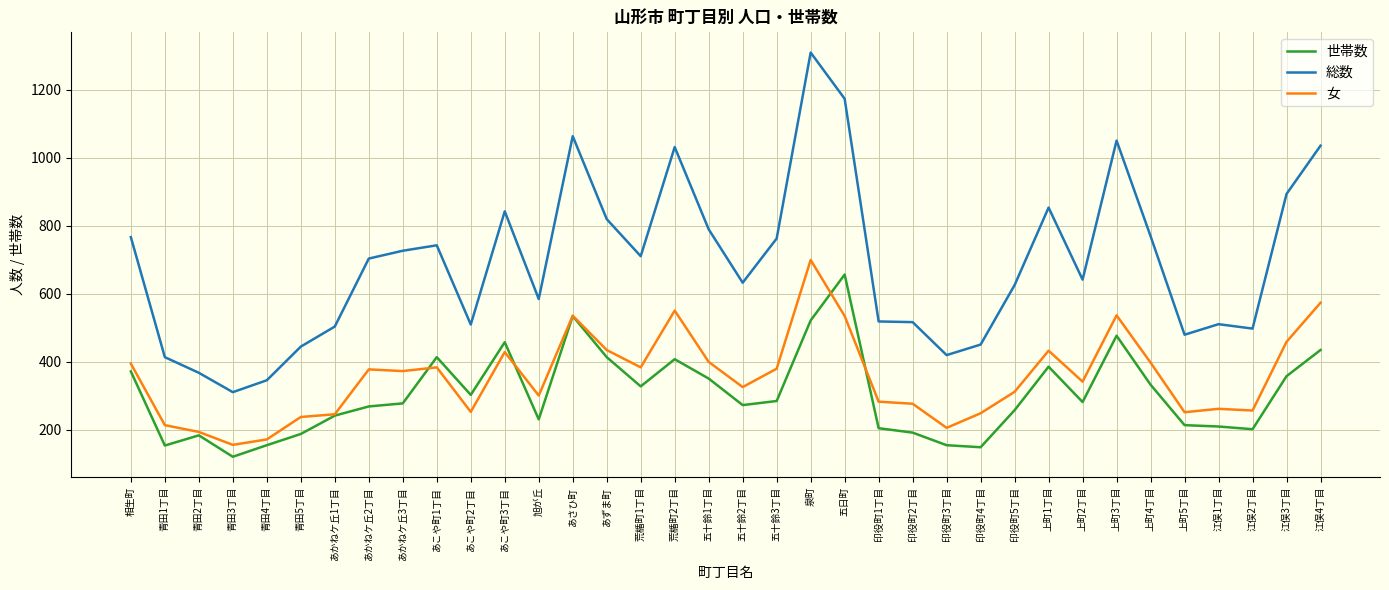

The value of 総数 at あさひ町 is 227. True or false?

False